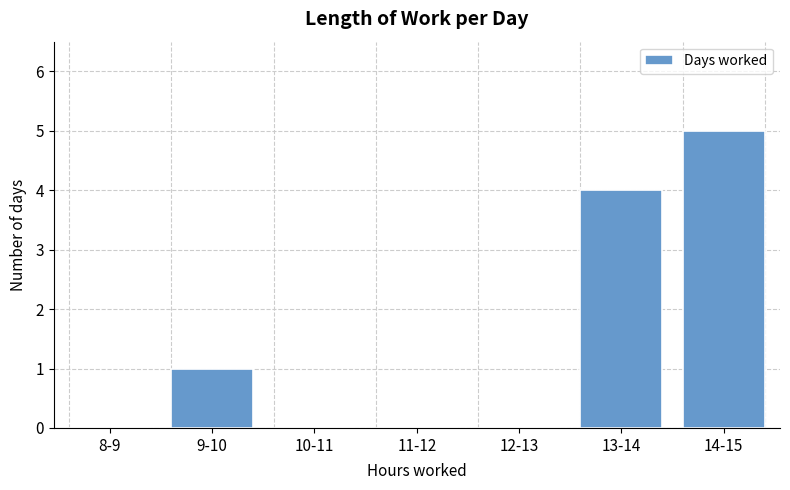

Reading right to left, extract all data points from this chart.

14-15=5	13-14=4	12-13=0	11-12=0	10-11=0	9-10=1	8-9=0